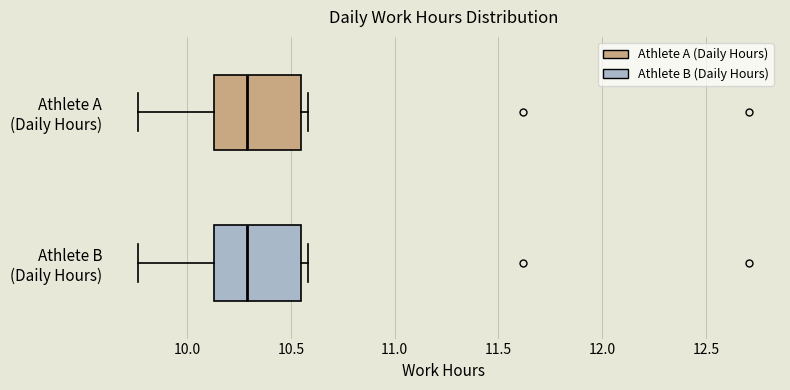

Reading bottom to top, read every box against the x-axis: the position of its median line, the range the box covers, and the ends of its whiskers. The values are not printed on the chart, so give them approximately, as read against the axis.

Athlete B (Daily Hours): median 10.30, box 10.15 to 10.55, whiskers 9.75 to 10.60
Athlete A (Daily Hours): median 10.30, box 10.15 to 10.55, whiskers 9.75 to 10.60